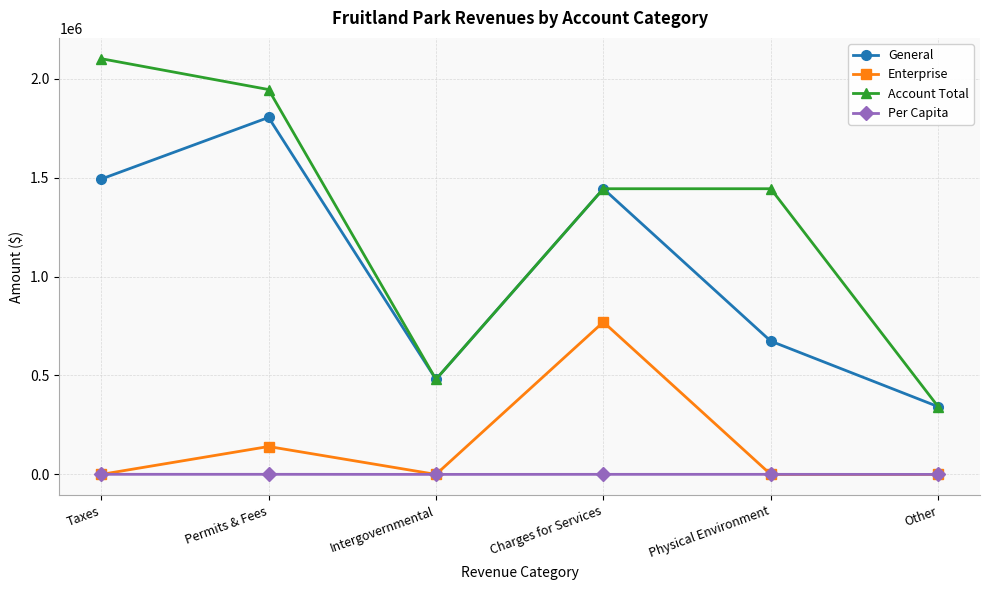

What is the total value across all series at Permits & Fees?

3889849.5